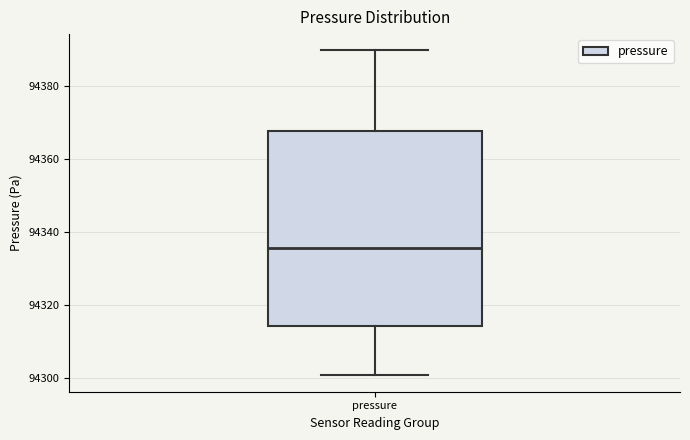

Read this box plot against the y-axis: the position of the median line, the range covered by the box, and the ends of both whiskers. The values are not printed on the chart, so give them approximately, as read against the axis.

median 94336, box 94314 to 94368, whiskers 94300 to 94390